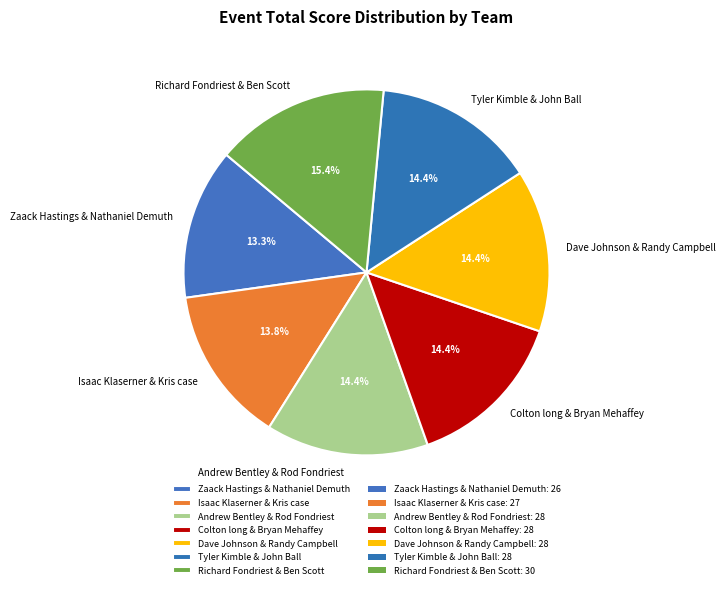

True or false: Colton long & Bryan Mehaffey accounts for 23% of the total.

False